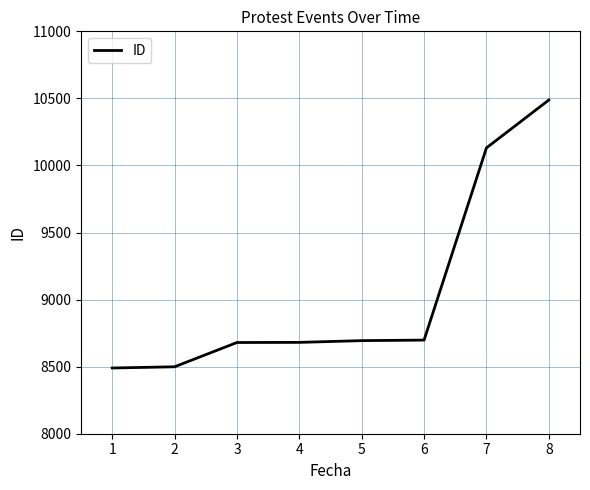

What is the greatest value displayed?

10488